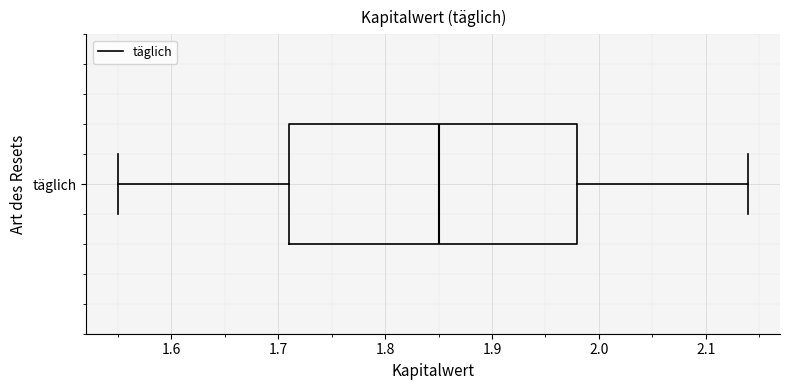

Read this box plot against the x-axis: the position of the median line, the range covered by the box, and the ends of both whiskers. The values are not printed on the chart, so give them approximately, as read against the axis.

median 1.85, box 1.71 to 1.98, whiskers 1.55 to 2.14